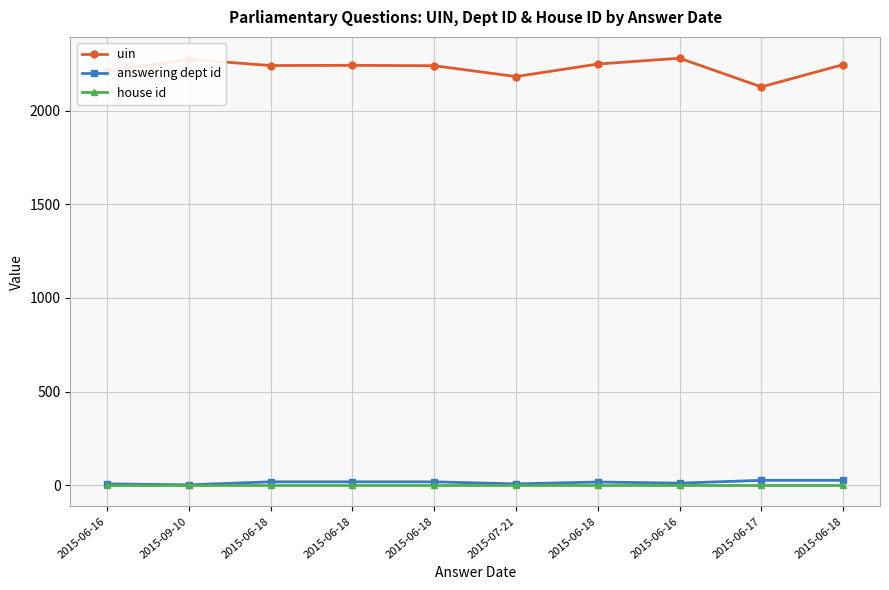

What is the maximum value shown in the chart?

2280